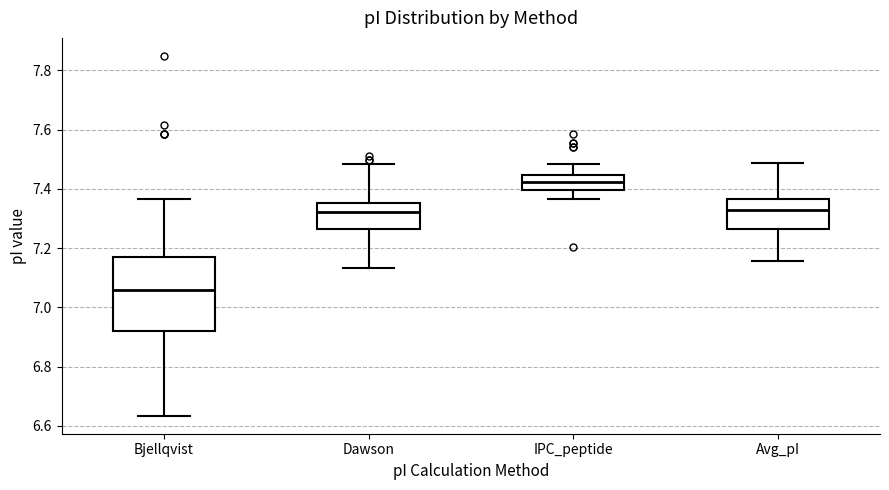

Reading left to right, transcribe this box plot: for each box, give where its median line is, the range the box spans, and where its two whiskers end, as read against the y-axis. The values are not printed on the chart, so give them approximately, as read against the axis.

Bjellqvist: median 7.06, box 6.92 to 7.16, whiskers 6.64 to 7.36
Dawson: median 7.32, box 7.26 to 7.36, whiskers 7.14 to 7.48
IPC_peptide: median 7.42, box 7.40 to 7.44, whiskers 7.36 to 7.48
Avg_pI: median 7.32, box 7.26 to 7.36, whiskers 7.16 to 7.48